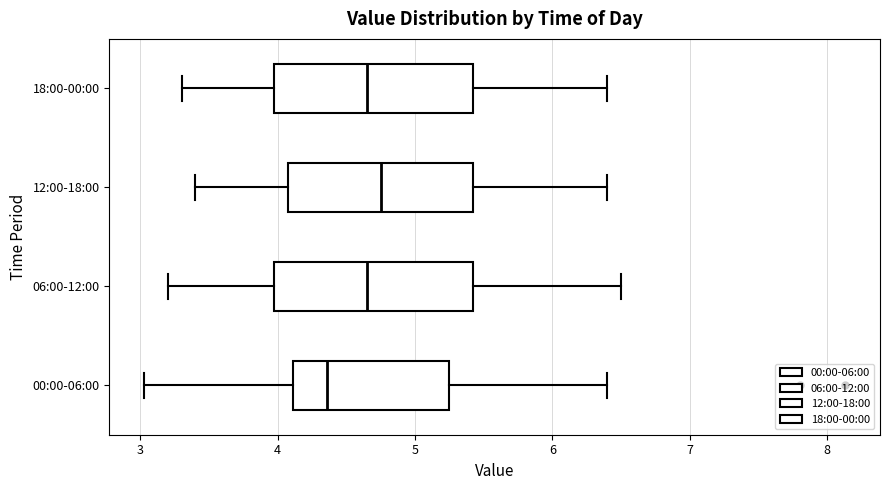

Which box's median line is the furthest to the left?

00:00-06:00